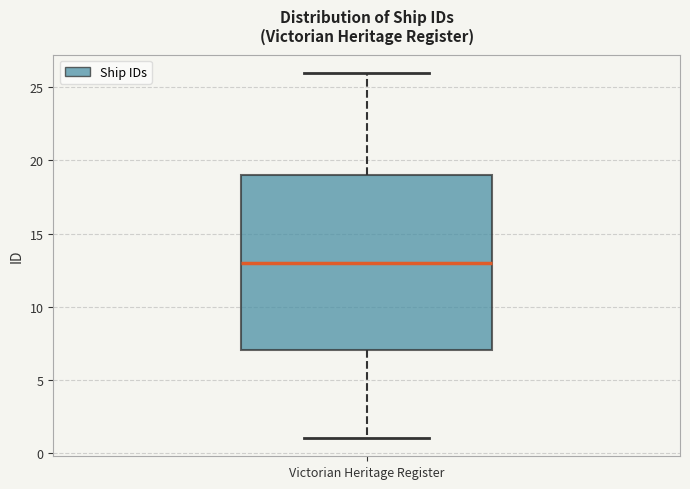

Read this box plot against the y-axis: the position of the median line, the range covered by the box, and the ends of both whiskers. The values are not printed on the chart, so give them approximately, as read against the axis.

median 13, box 7 to 19, whiskers 1 to 26